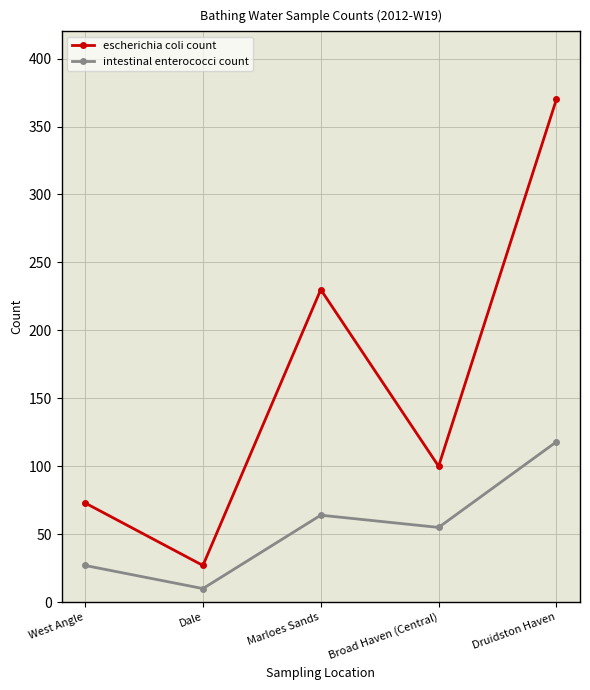

How many distinct data groups are displayed?

2